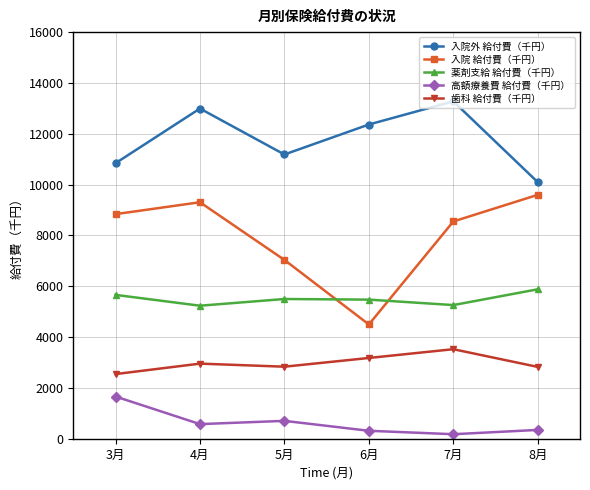

Rank the series at 3月 from lowest to highest value.

高額療養費 給付費（千円）, 歯科 給付費（千円）, 薬剤支給 給付費（千円）, 入院 給付費（千円）, 入院外 給付費（千円）